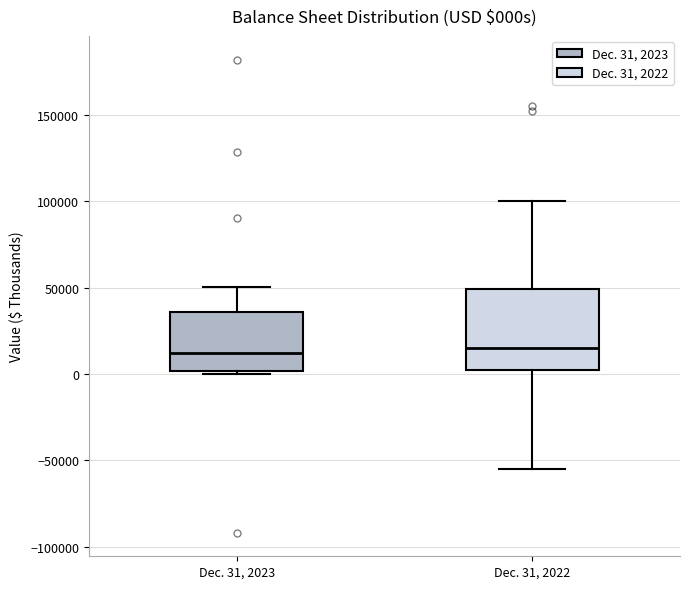

Which box is the tallest, from its lower edge to its upper edge?

Dec. 31, 2022